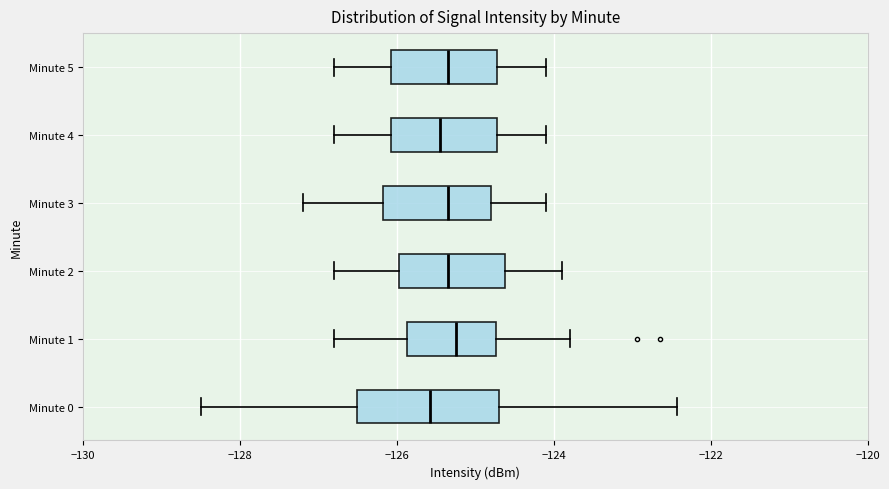

Comparing the boxes themselves (not the whiskers), which one is the widest?

Minute 0